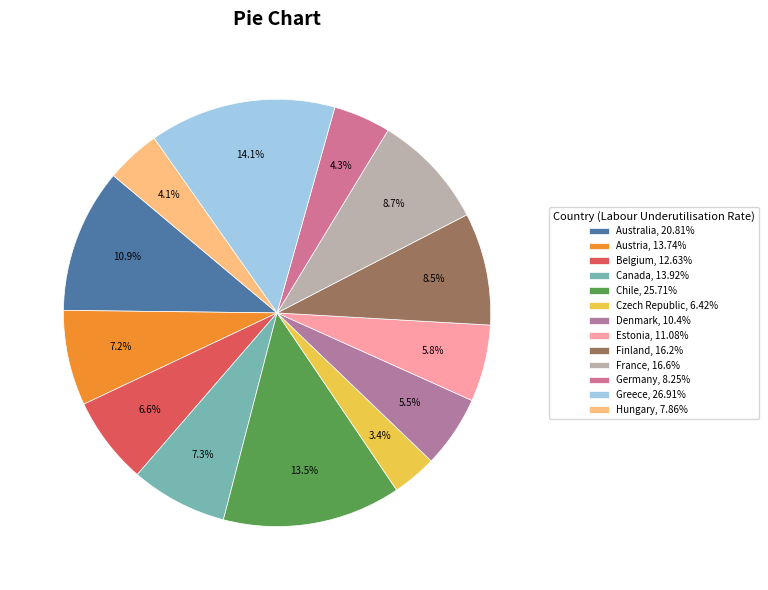

To the nearest percent, what is the average slice percentage?

8%